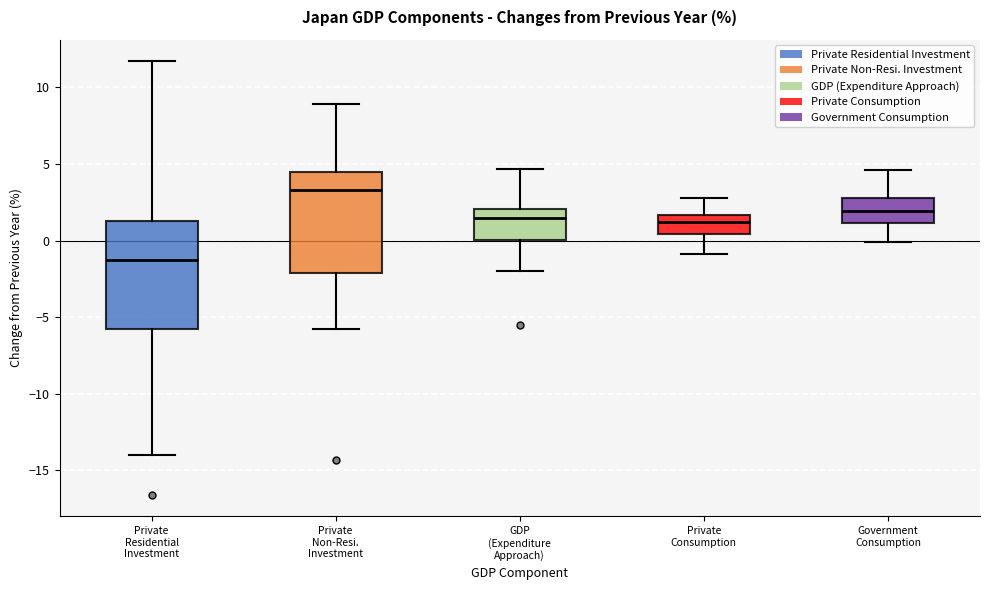

Where does the lower whisker of the box for GDP (Expenditure Approach) end on the y-axis? The values are not printed on the chart, so give them approximately, as read against the axis.

-2.0